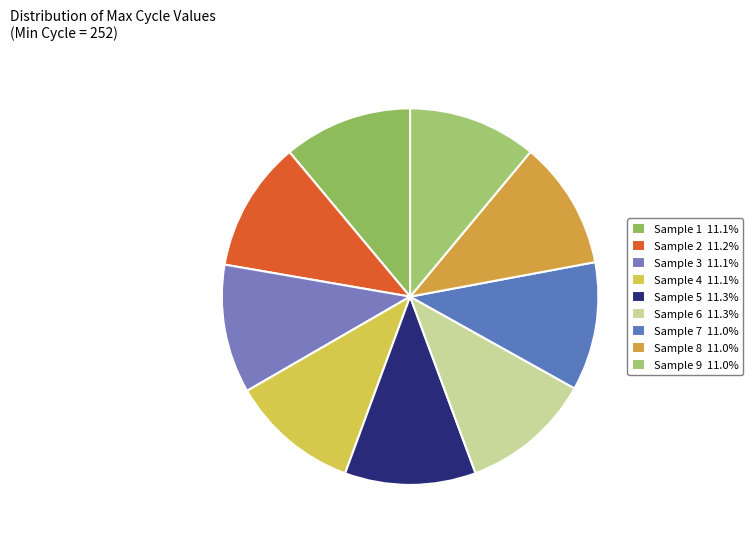

Count the number of slices in the pie.

9